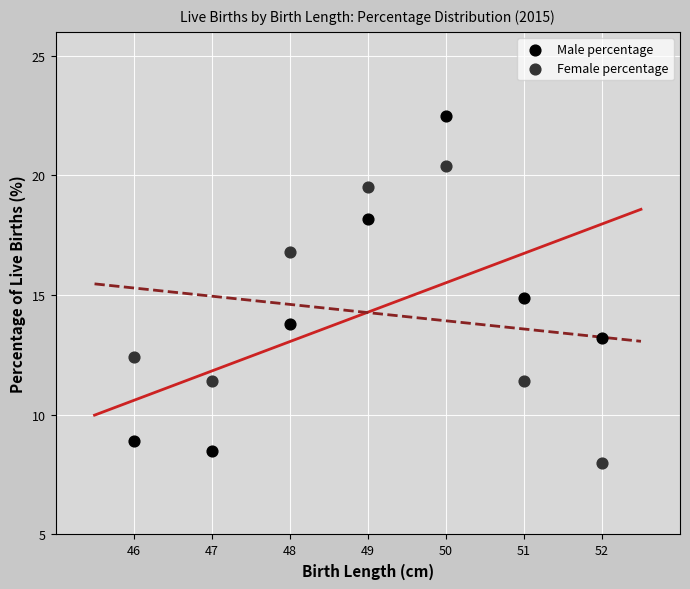

Which series reaches the maximum Y coordinate?

Male percentage